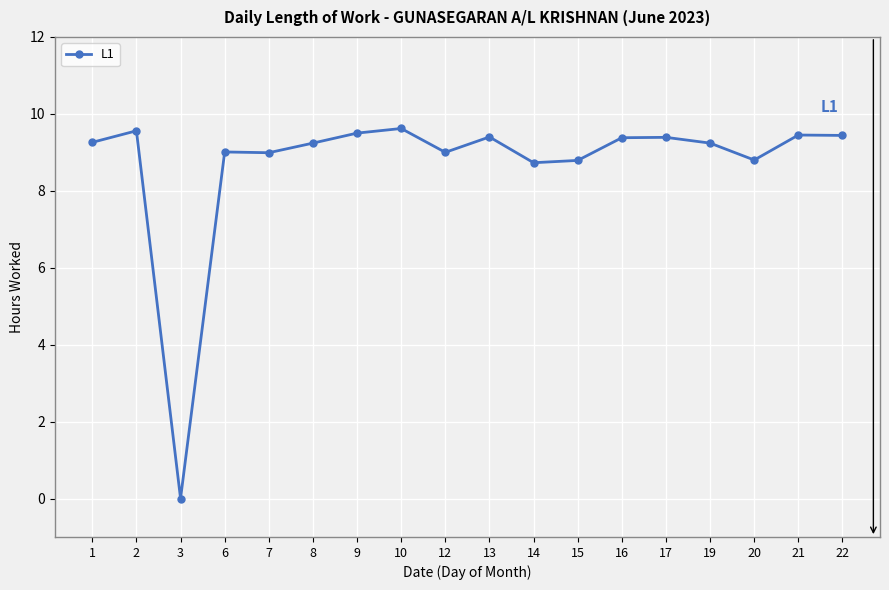

What is the greatest value displayed?

9.6